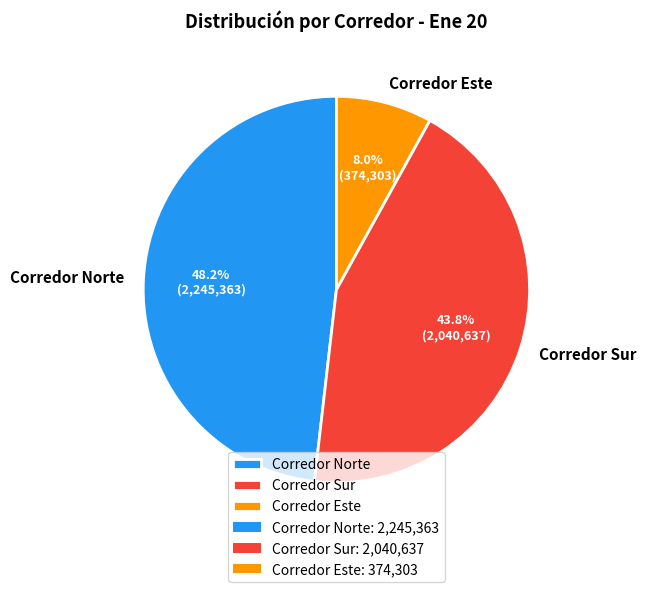

Which slice is the largest?

Corredor Norte